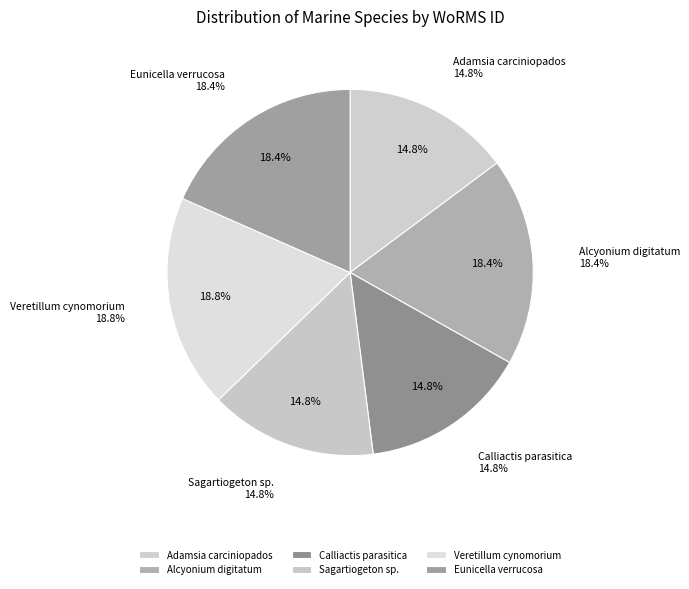

Which category has the smallest portion of the pie?

Sagartiogeton sp.